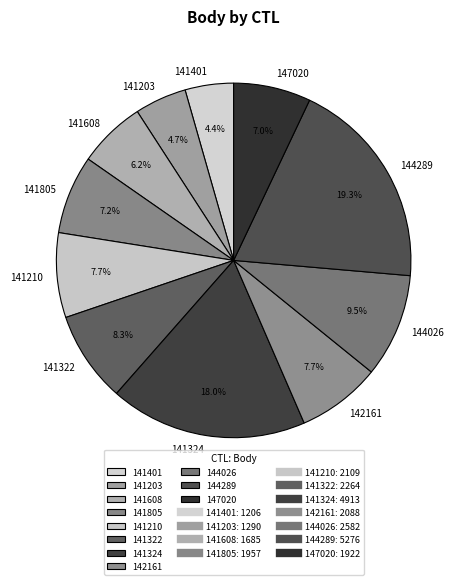

Combined, do 141608 and 147020 account for over 50%?

No